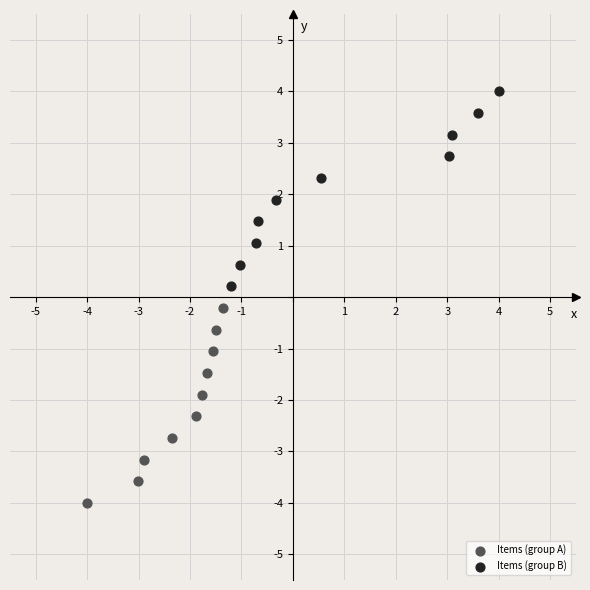

Which series contains the lowest Y value?

Items (group A)